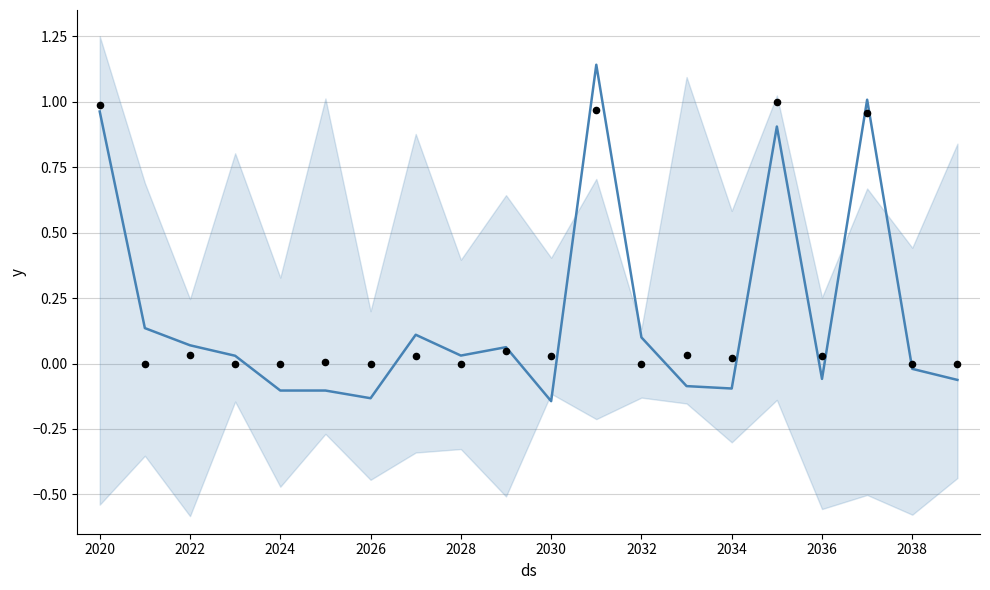

Is the value of mean at 2022 greater than the value of observations at 2034?

Yes